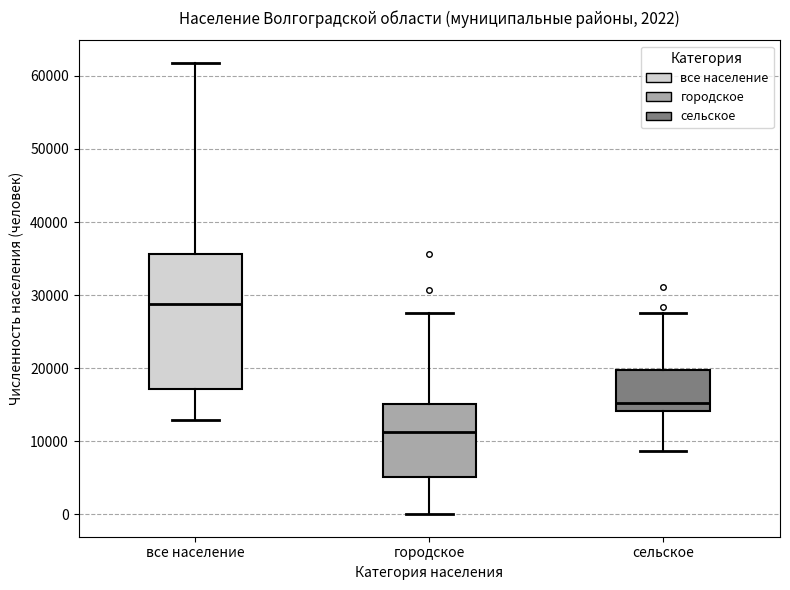

Reading left to right, transcribe this box plot: for each box, give where its median line is, the range the box spans, and where its two whiskers end, as read against the y-axis. The values are not printed on the chart, so give them approximately, as read against the axis.

все население: median 29000, box 17000 to 36000, whiskers 13000 to 62000
городское: median 11000, box 5000 to 15000, whiskers 0 to 28000
сельское: median 15000, box 14000 to 20000, whiskers 9000 to 28000